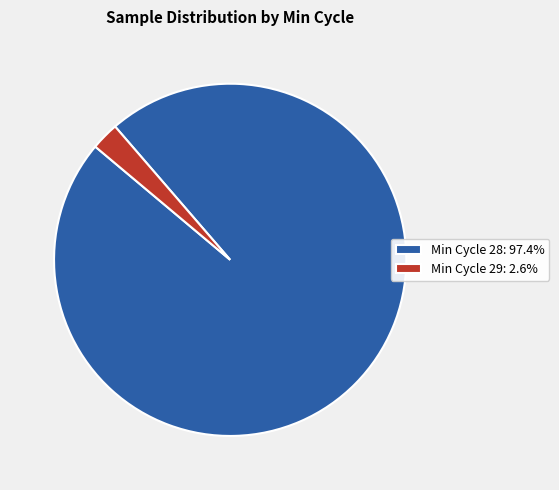

Do Min Cycle 29: 2.6% and Min Cycle 28: 97.4% together represent more than half of the pie?

Yes